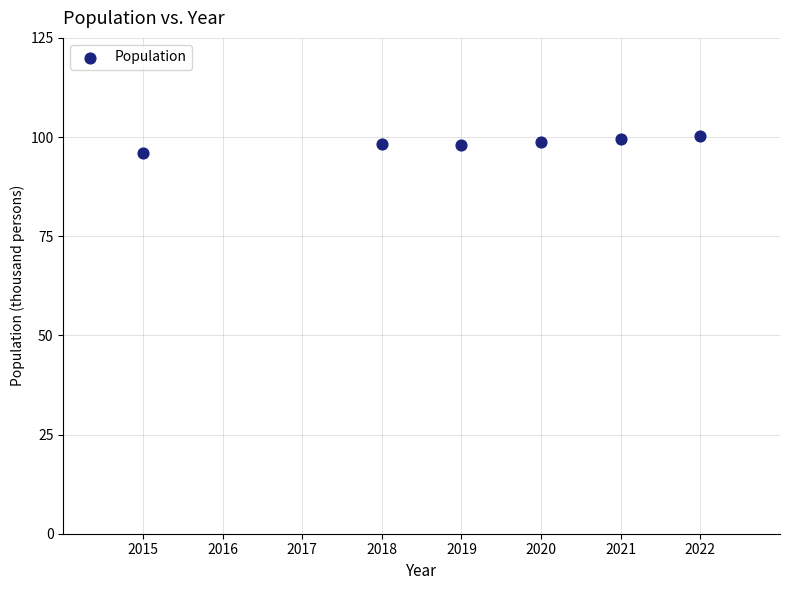

What is the range of Y values (max minus min)?

4.3